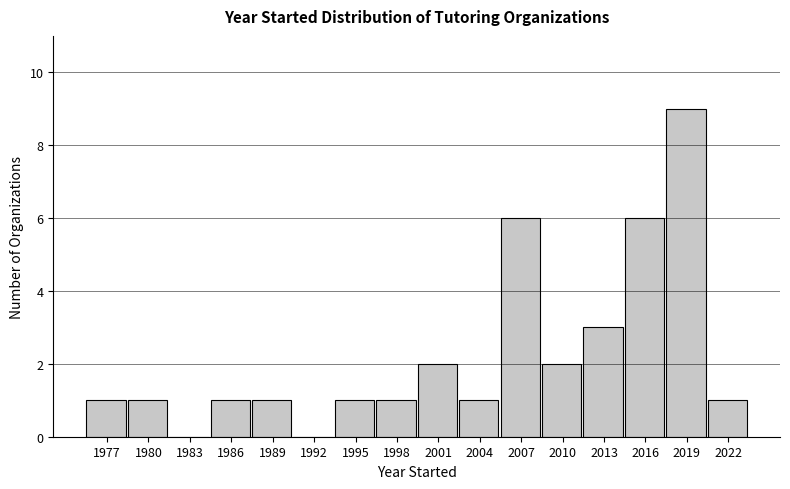

What is the sum of all values?

36